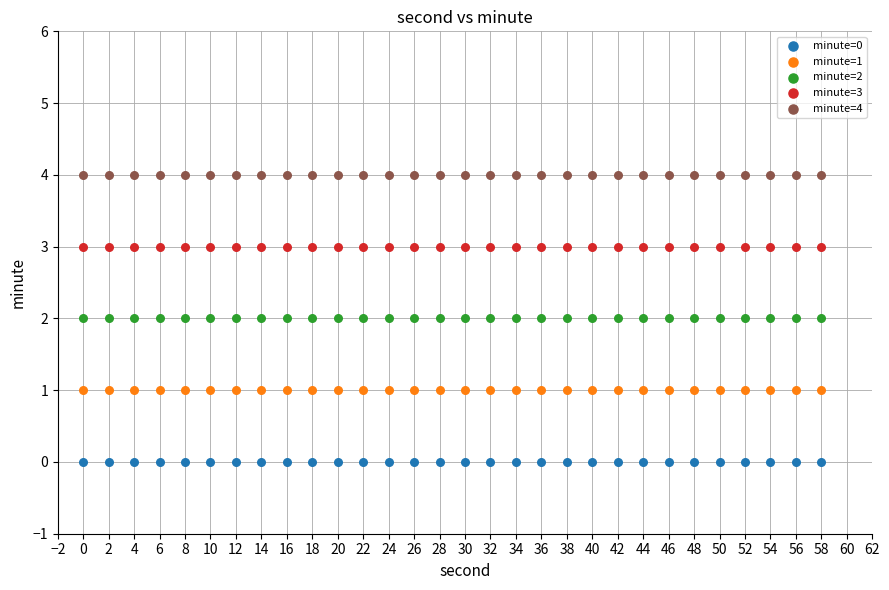

What are all the series names shown in the legend?

minute=0, minute=1, minute=2, minute=3, minute=4